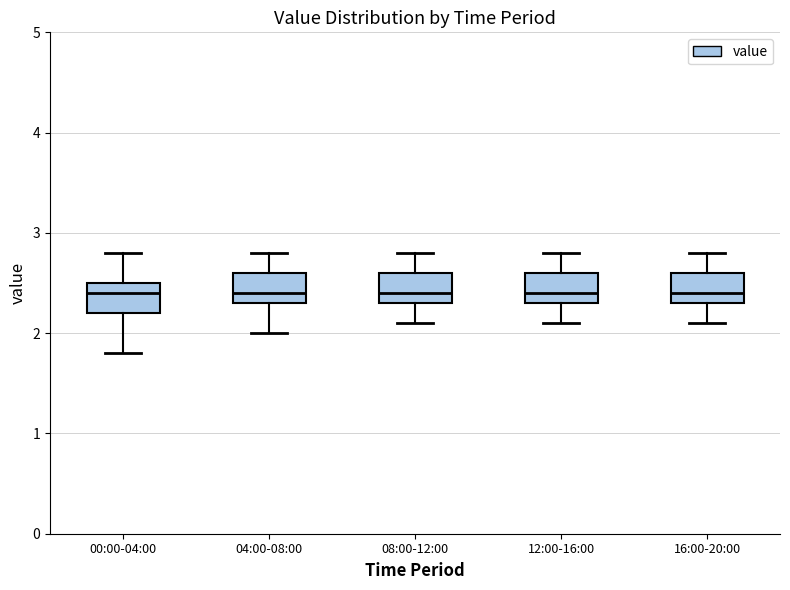

Where is the lower edge of the box for 04:00-08:00 on the y-axis? The values are not printed on the chart, so give them approximately, as read against the axis.

2.3